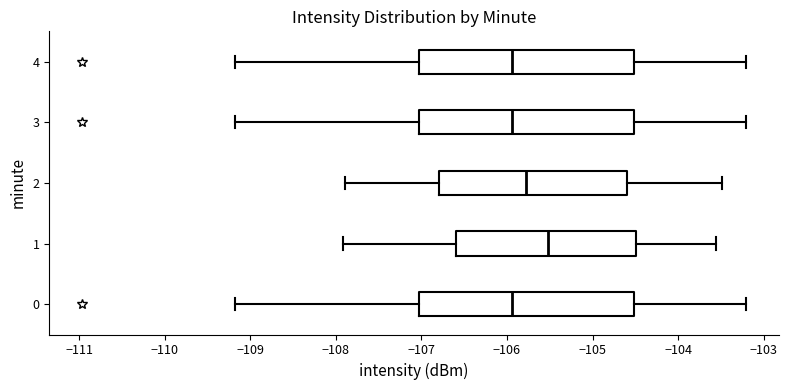

Reading bottom to top, read every box against the x-axis: the position of its median line, the range the box covers, and the ends of its whiskers. The values are not printed on the chart, so give them approximately, as read against the axis.

0: median -105.9, box -107.0 to -104.5, whiskers -109.2 to -103.2
1: median -105.5, box -106.6 to -104.5, whiskers -107.9 to -103.6
2: median -105.8, box -106.8 to -104.6, whiskers -107.9 to -103.5
3: median -105.9, box -107.0 to -104.5, whiskers -109.2 to -103.2
4: median -105.9, box -107.0 to -104.5, whiskers -109.2 to -103.2